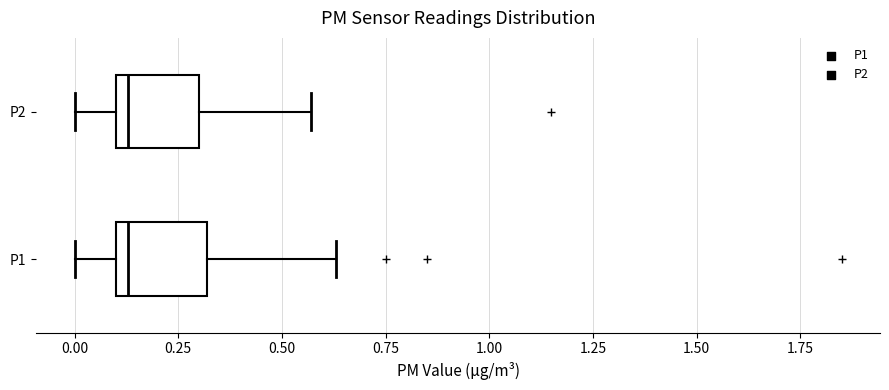

Where does the right whisker of the box for P1 end on the x-axis? The values are not printed on the chart, so give them approximately, as read against the axis.

0.65